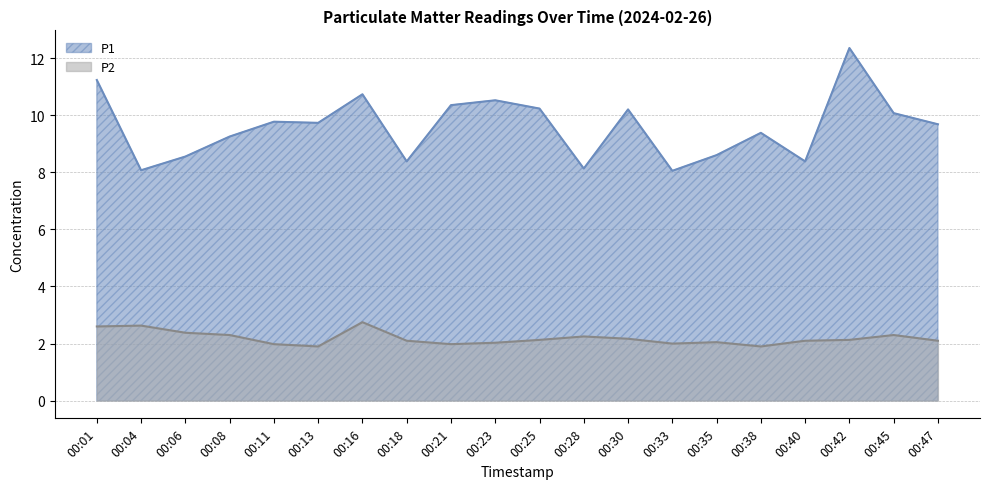

Between 00:33 and 00:11, which is larger?

00:11